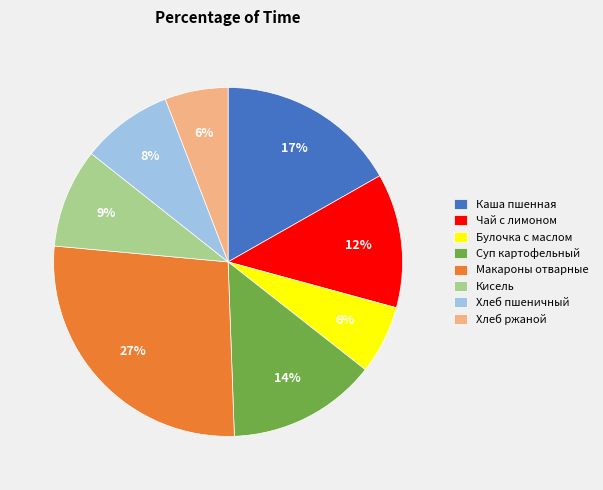

To the nearest percent, what is the difference between the largest and smallest slice percentages?

21%